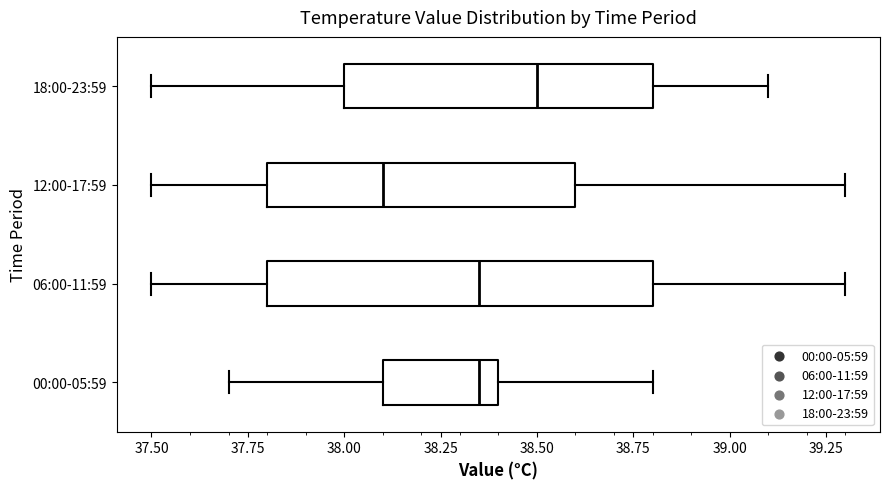

Reading bottom to top, transcribe this box plot: for each box, give where its median line is, the range the box spans, and where its two whiskers end, as read against the x-axis. The values are not printed on the chart, so give them approximately, as read against the axis.

00:00-05:59: median 38.35, box 38.10 to 38.40, whiskers 37.70 to 38.80
06:00-11:59: median 38.35, box 37.80 to 38.80, whiskers 37.50 to 39.30
12:00-17:59: median 38.10, box 37.80 to 38.60, whiskers 37.50 to 39.30
18:00-23:59: median 38.50, box 38.00 to 38.80, whiskers 37.50 to 39.10